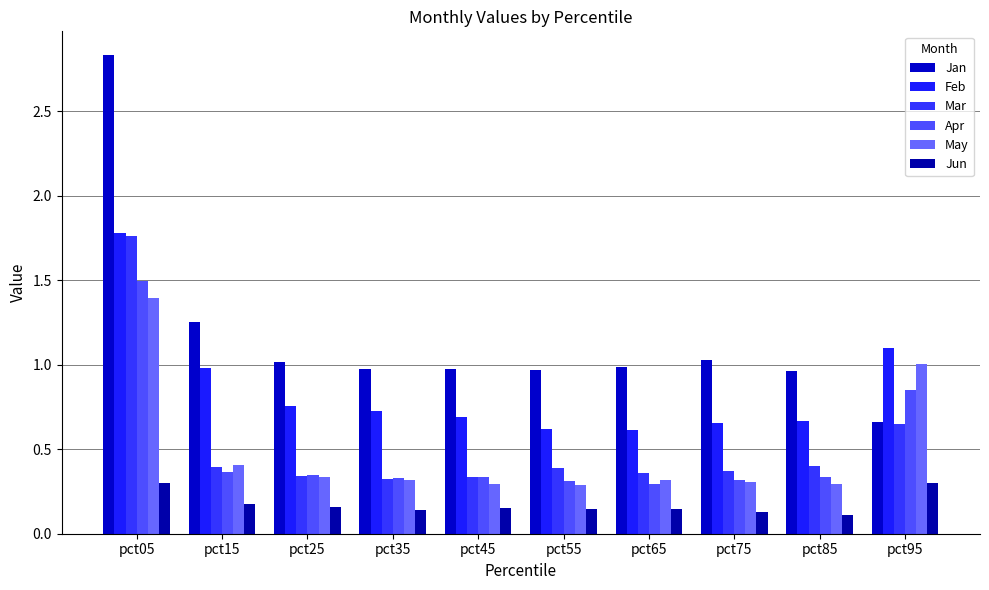

How many data points does each series have?

10